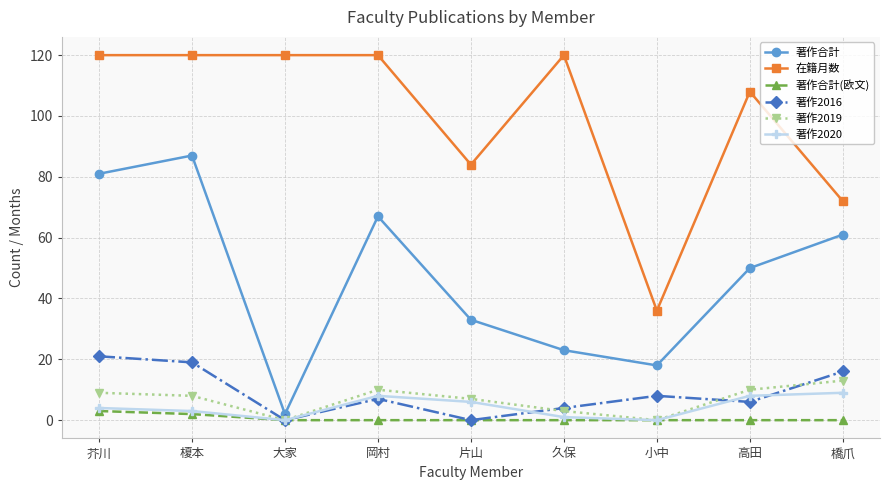

What is the difference between the highest and lowest values at 小中?

36